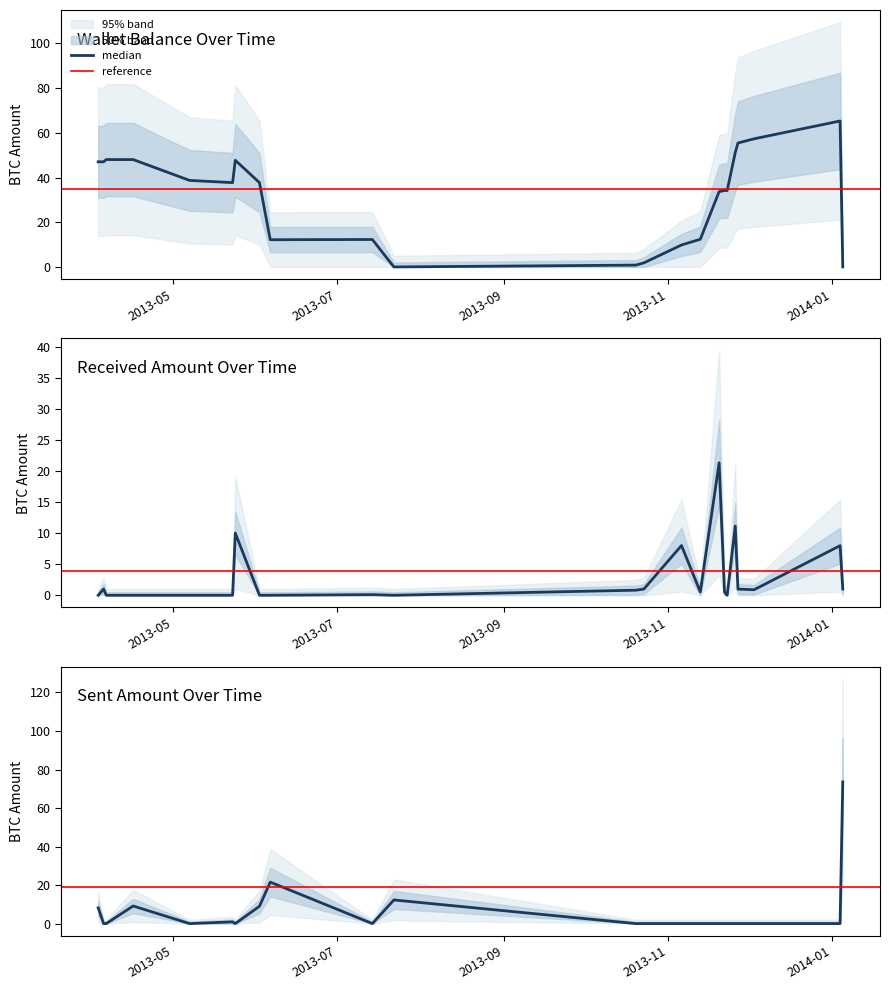

In received, how many points are lower than both neighbors (excluding endpoints)?

6